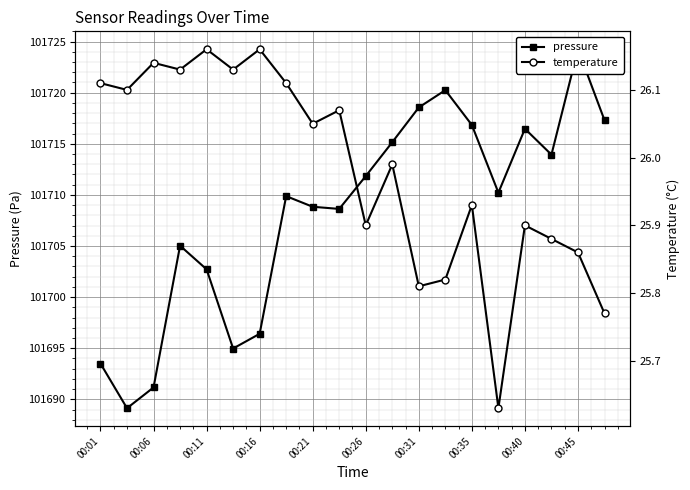

True or false: pressure and temperature intersect in this chart.

False